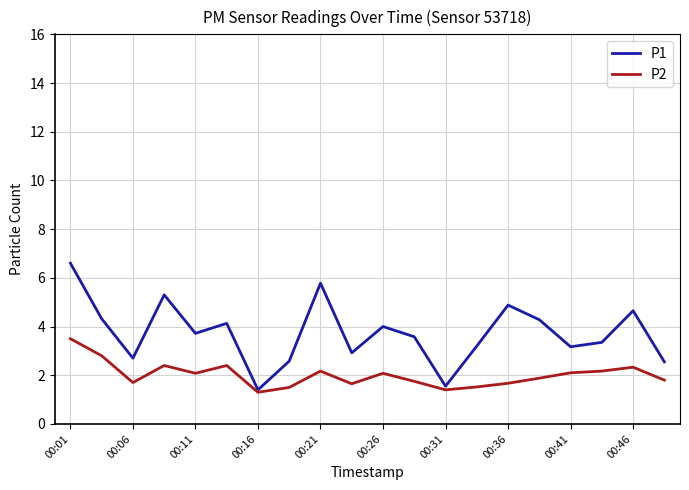

Which series has the widest spread of values?

P1